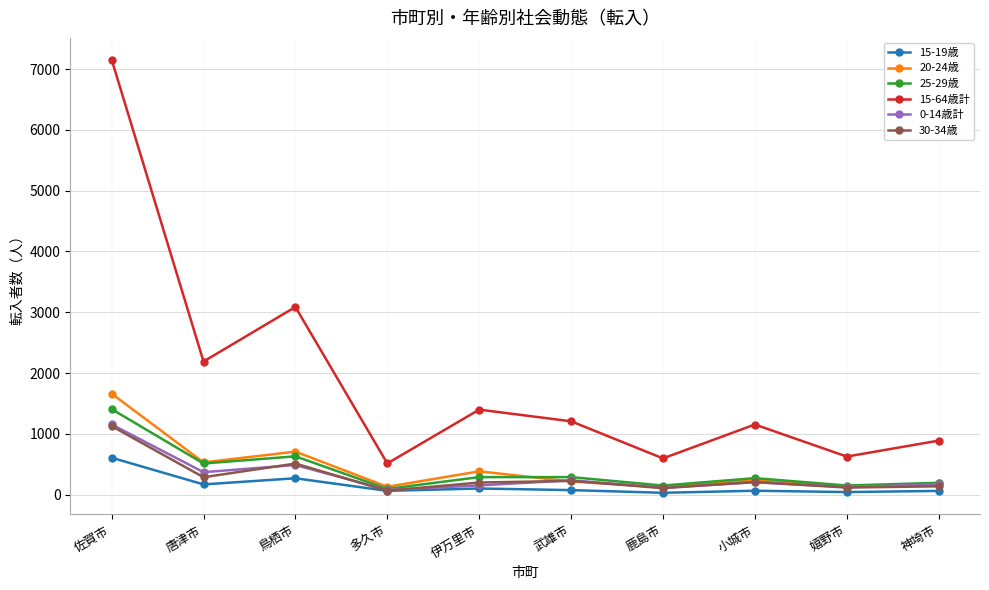

Which series changed the most between 小城市 and 嬉野市?

15-64歳計